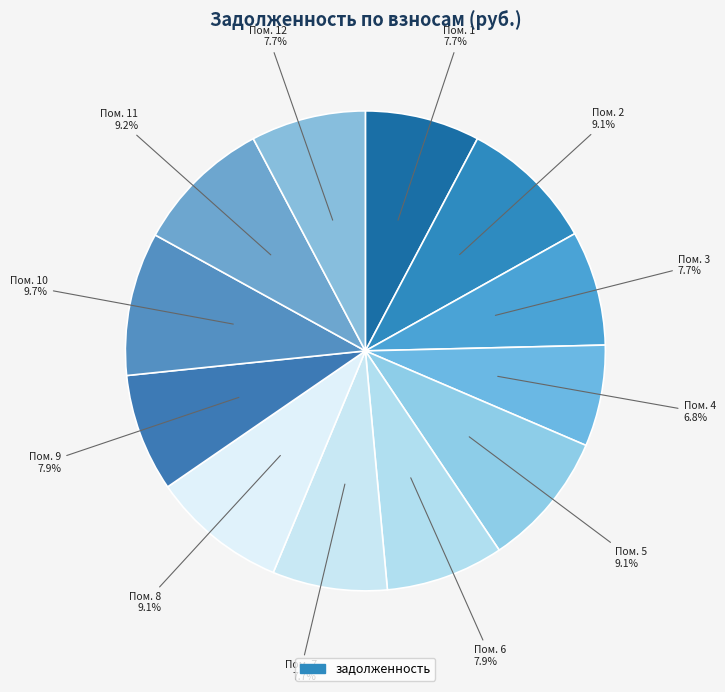

Rank the categories by value from lowest to highest.

4, 1, 3, 7, 12, 6, 9, 2, 5, 8, 11, 10